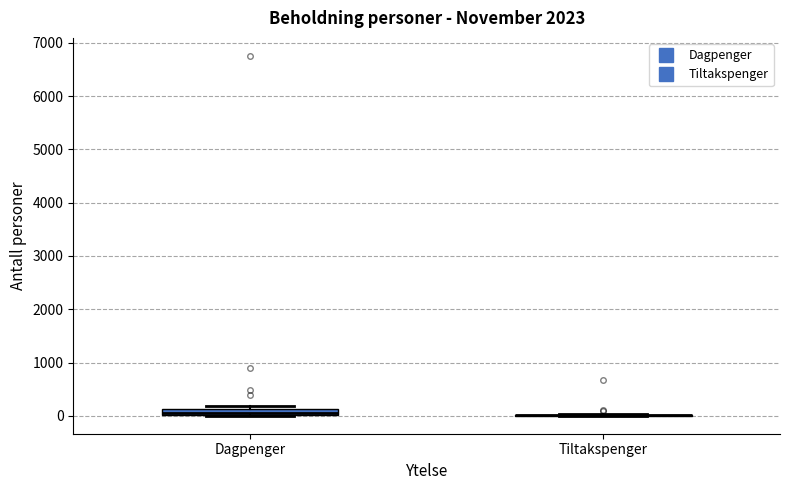

Which box is the tallest, from its lower edge to its upper edge?

Dagpenger